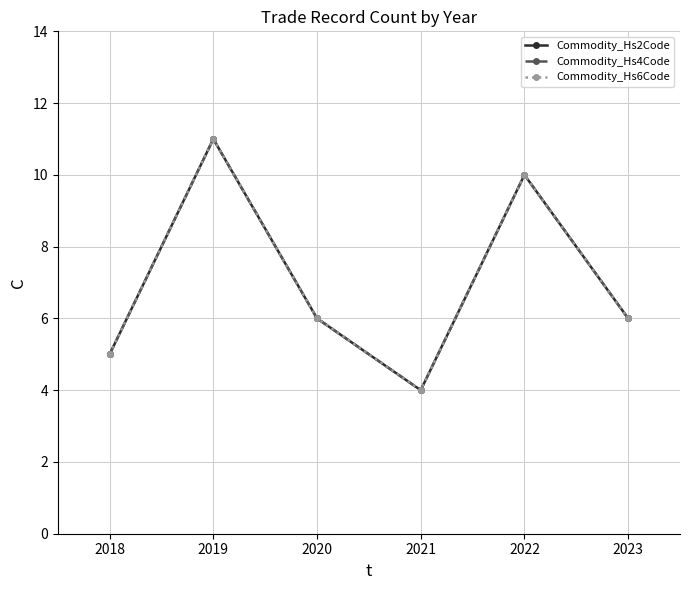

Is this an area chart (filled region under the line)?

No